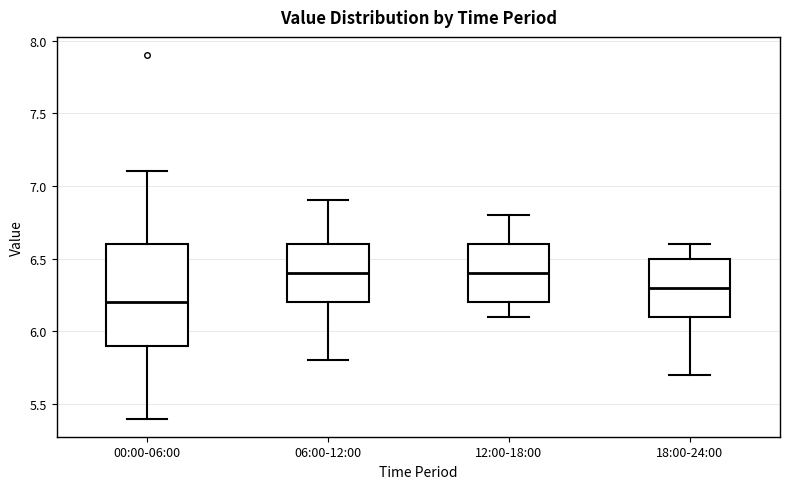

Reading left to right, read every box against the y-axis: the position of its median line, the range the box covers, and the ends of its whiskers. The values are not printed on the chart, so give them approximately, as read against the axis.

00:00-06:00: median 6.2, box 5.9 to 6.6, whiskers 5.4 to 7.1
06:00-12:00: median 6.4, box 6.2 to 6.6, whiskers 5.8 to 6.9
12:00-18:00: median 6.4, box 6.2 to 6.6, whiskers 6.1 to 6.8
18:00-24:00: median 6.3, box 6.1 to 6.5, whiskers 5.7 to 6.6